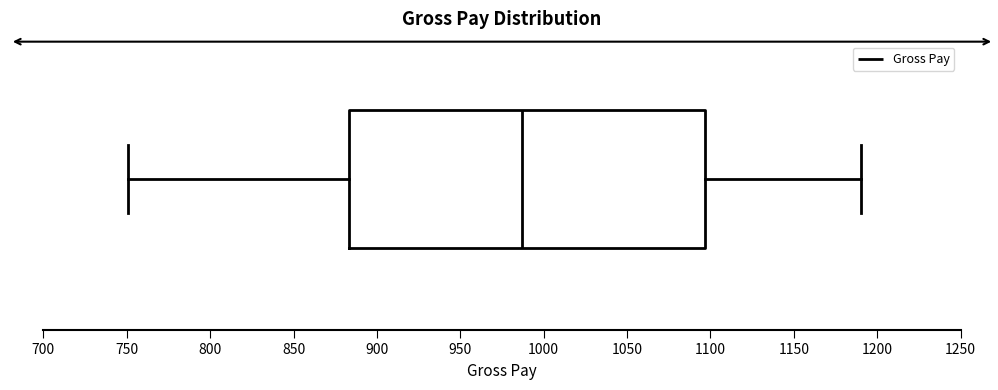

Read this box plot against the x-axis: the position of the median line, the range covered by the box, and the ends of both whiskers. The values are not printed on the chart, so give them approximately, as read against the axis.

median 985, box 885 to 1095, whiskers 750 to 1190